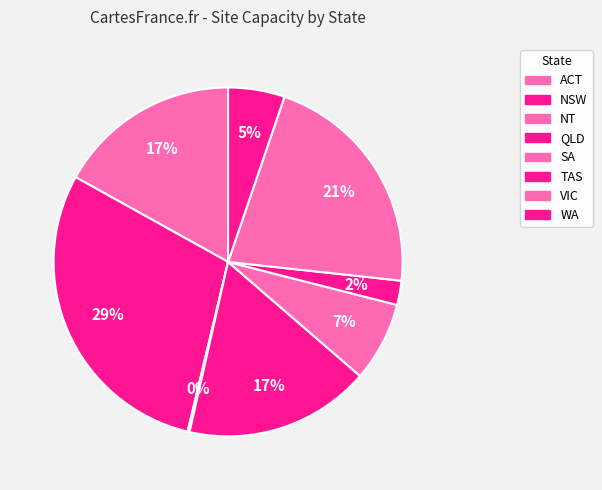

To the nearest percent, what percentage of the pie is QLD?

17%